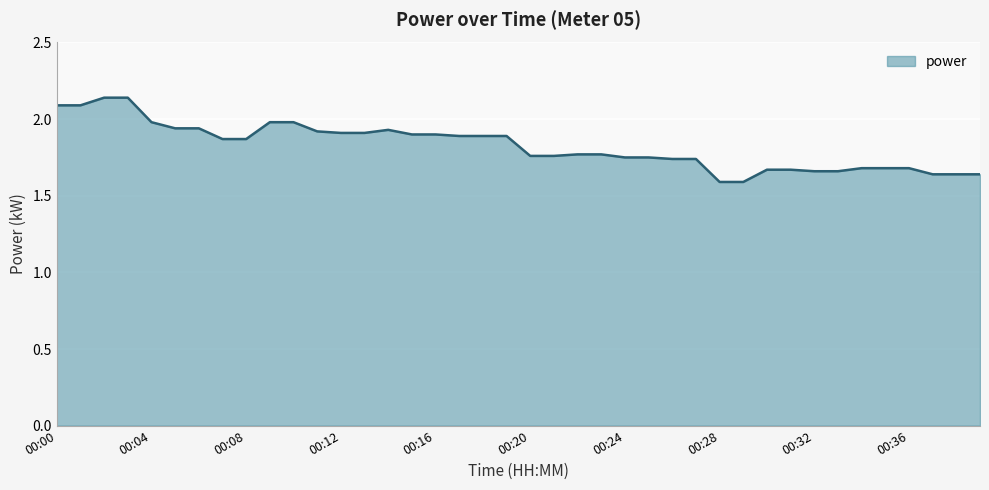

List the labels in order of value, largest first.

00:02, 00:03, 00:00, 00:01, 00:04, 00:09, 00:10, 00:05, 00:06, 00:14, 00:11, 00:12, 00:13, 00:15, 00:16, 00:17, 00:18, 00:19, 00:07, 00:08, 00:22, 00:23, 00:20, 00:21, 00:24, 00:25, 00:26, 00:27, 00:34, 00:35, 00:36, 00:30, 00:31, 00:32, 00:33, 00:37, 00:38, 00:39, 00:28, 00:29